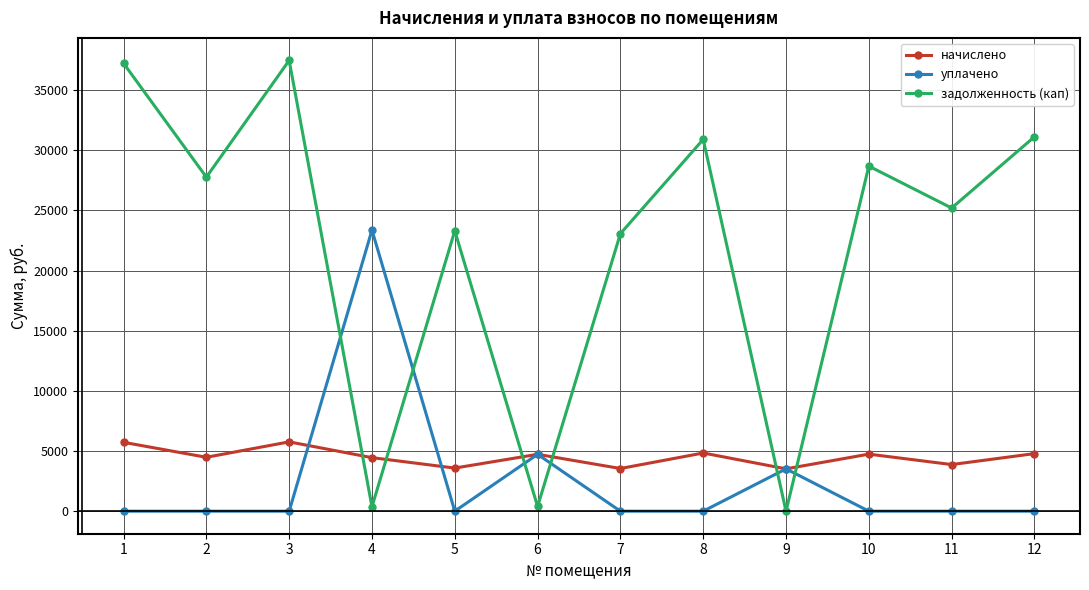

At how many categories does at least one series exceed 21491?

10